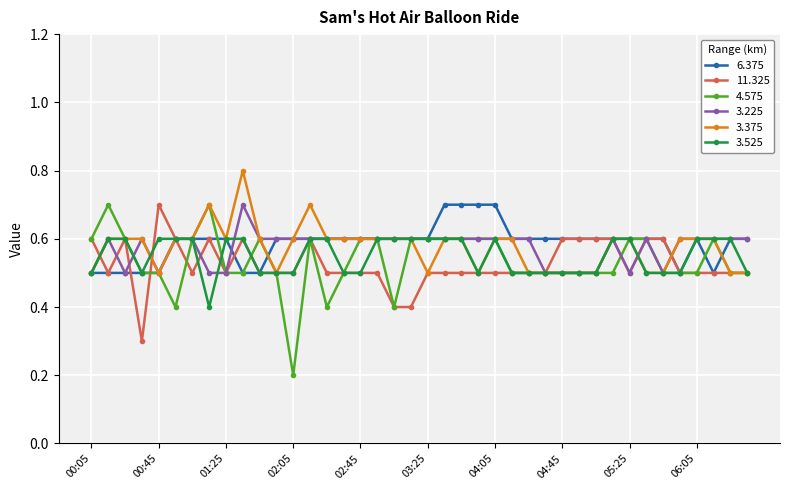

How many 11.325 values are between 0 and 1?

40